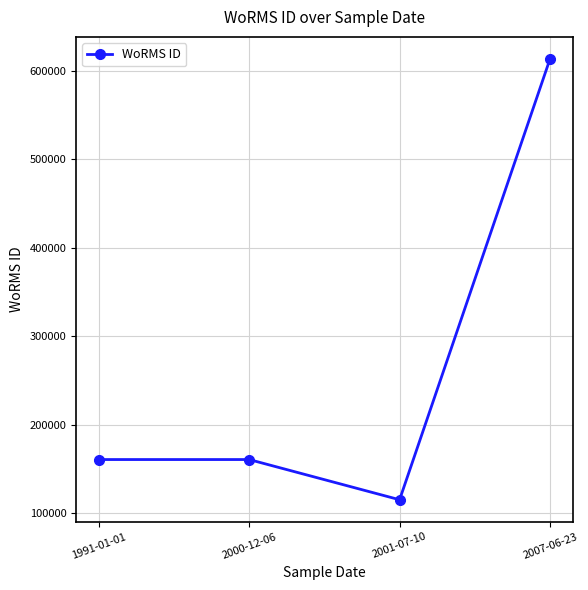

Approximately how many times larger is the value at 1991-01-01 compared to 2007-06-23?

0.3